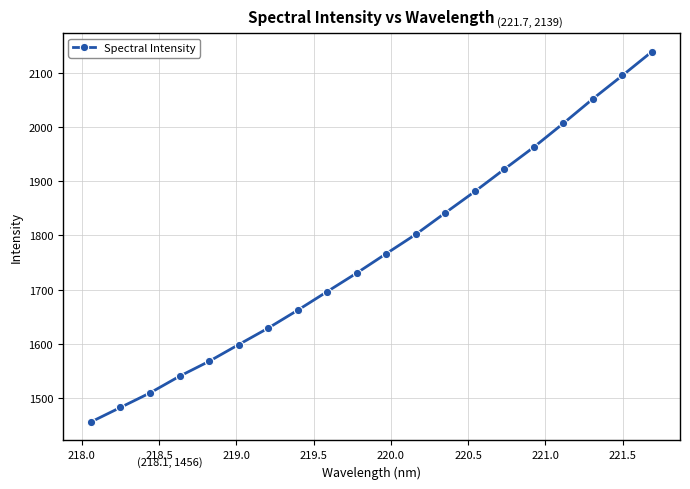

What is the value of the 6th point from the left?

1598.9